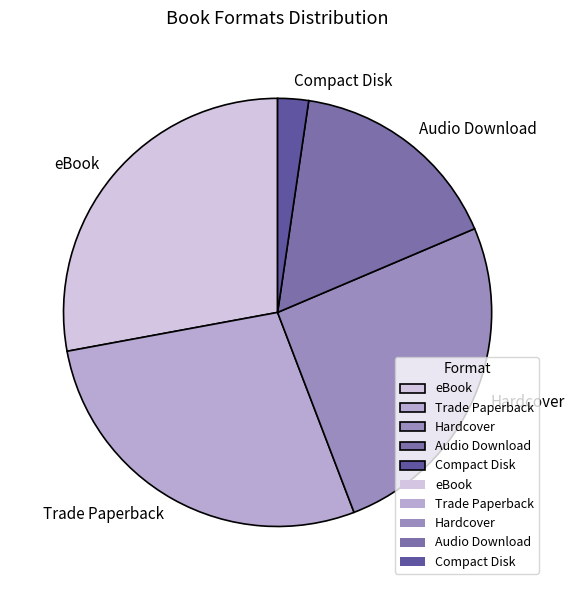

Between Audio Download and eBook, which is larger?

eBook